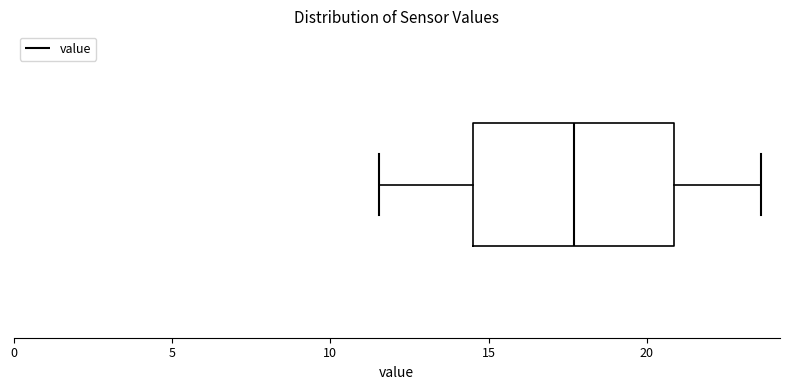

Where is the right edge of the box on the x-axis? The values are not printed on the chart, so give them approximately, as read against the axis.

21.0